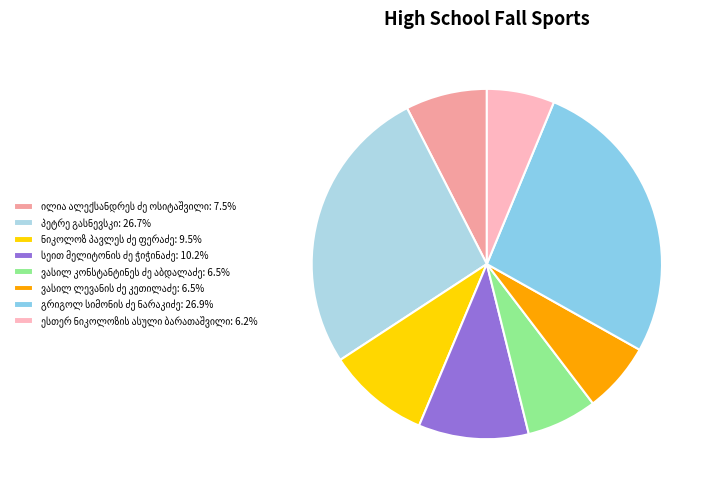

How many slices are in this pie chart?

8